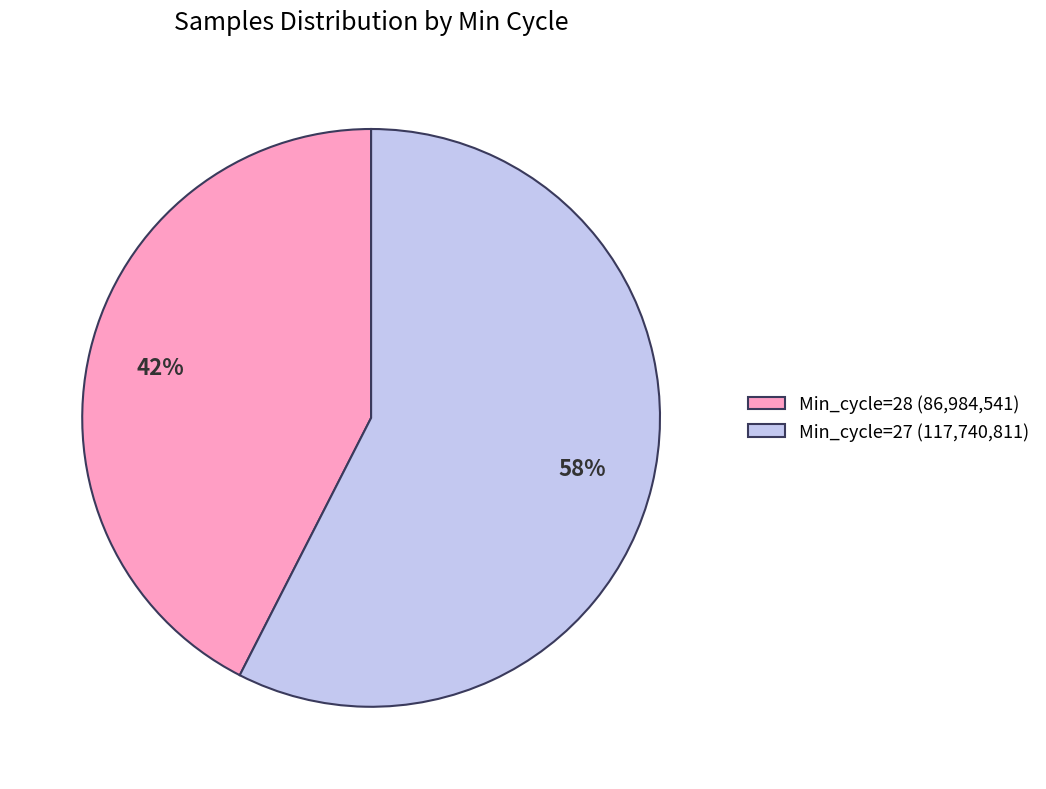

What percentage is the Min_cycle=28 (86,984,541) slice, to the nearest percent?

42%